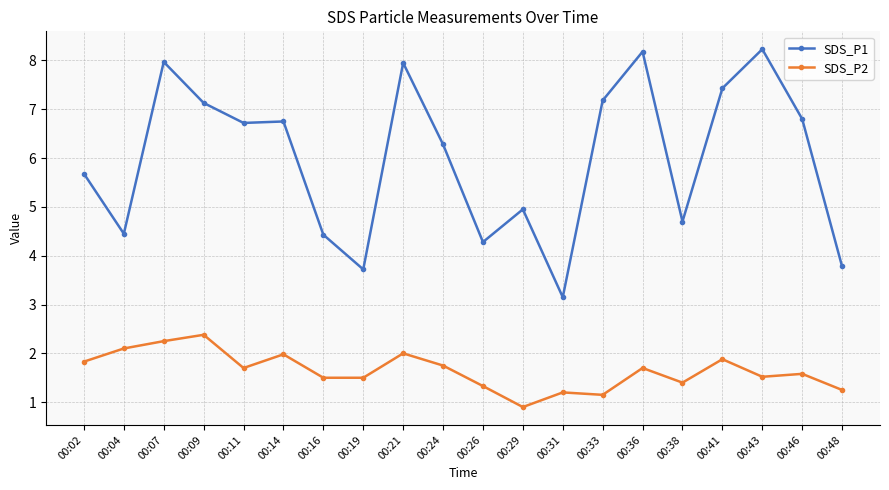

Which category has the lowest value in the SDS_P2 series?

00:29